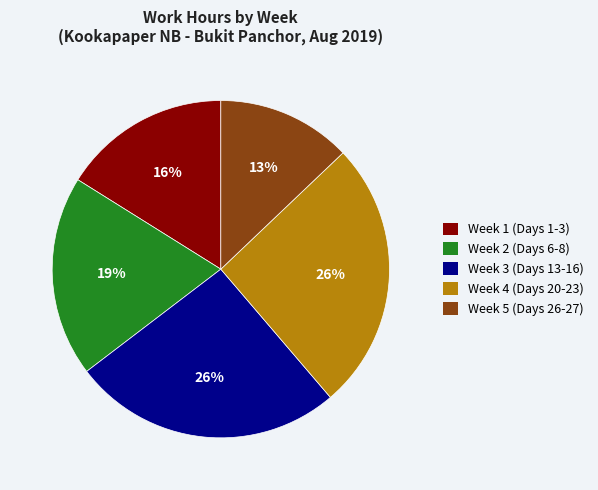

Does any single category account for the majority?

No